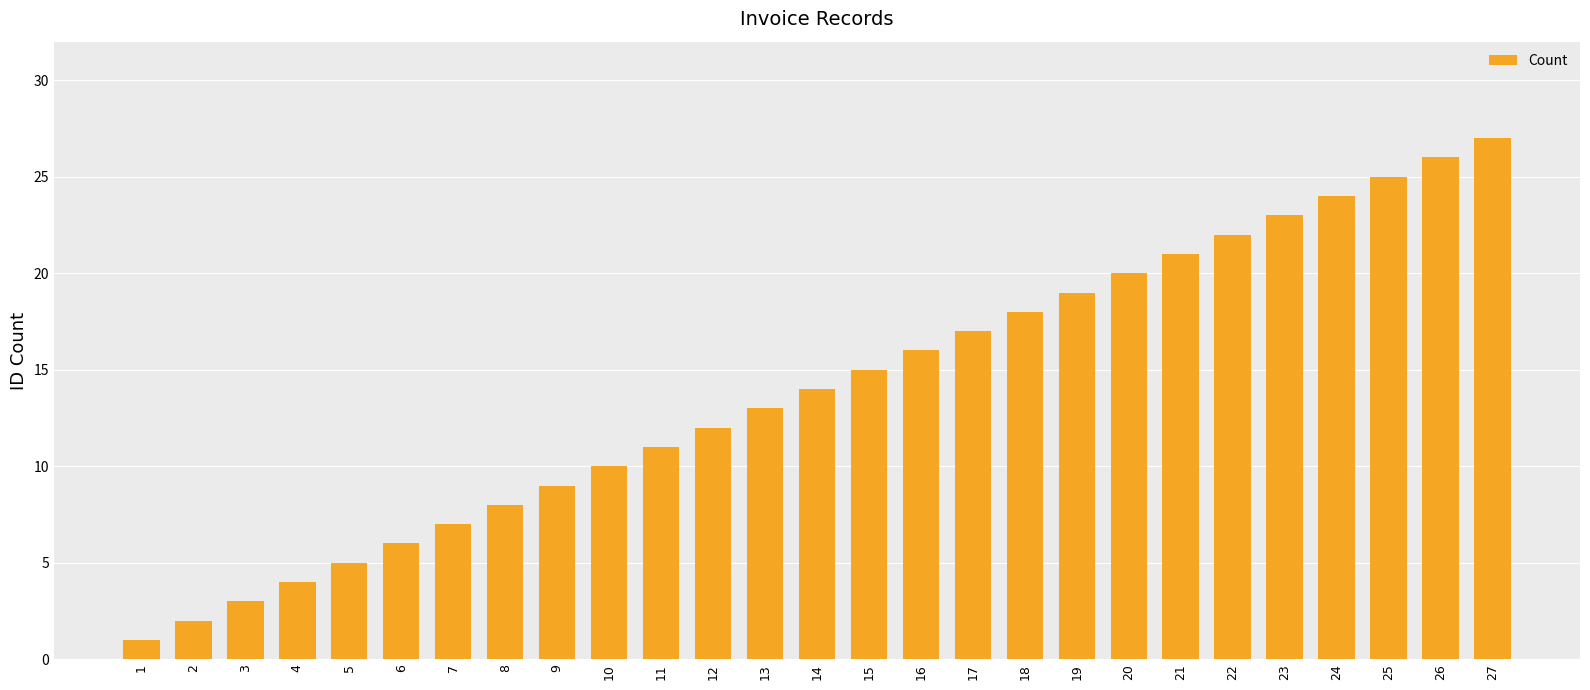

What value does the data have at 7, to the nearest 10?

10